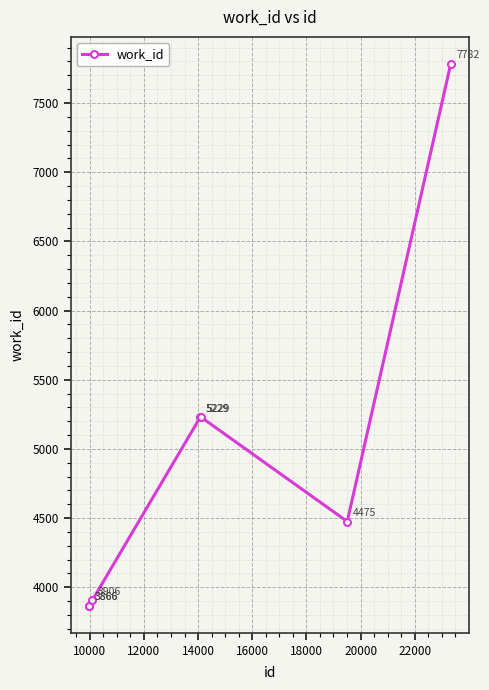

What is the value of the 5th point from the left?

5229